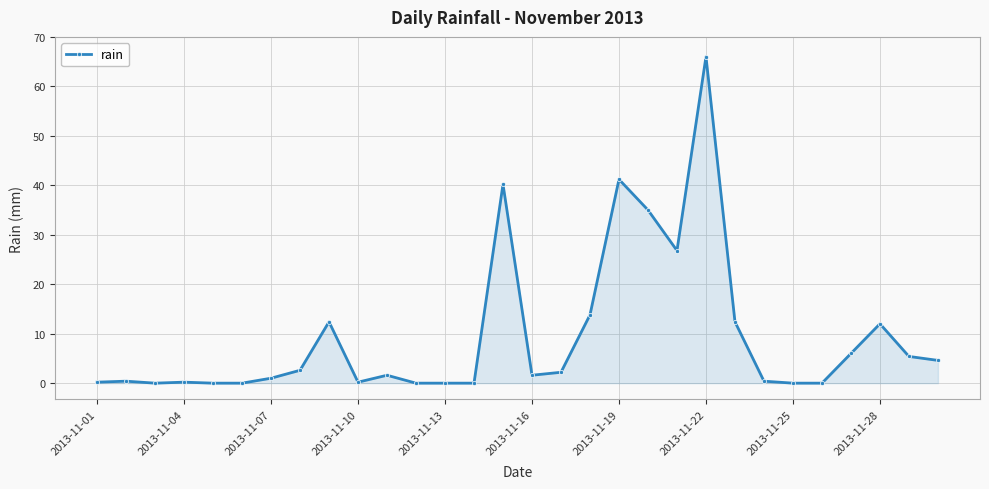

What is the difference between the second highest and second lowest values?

41.2